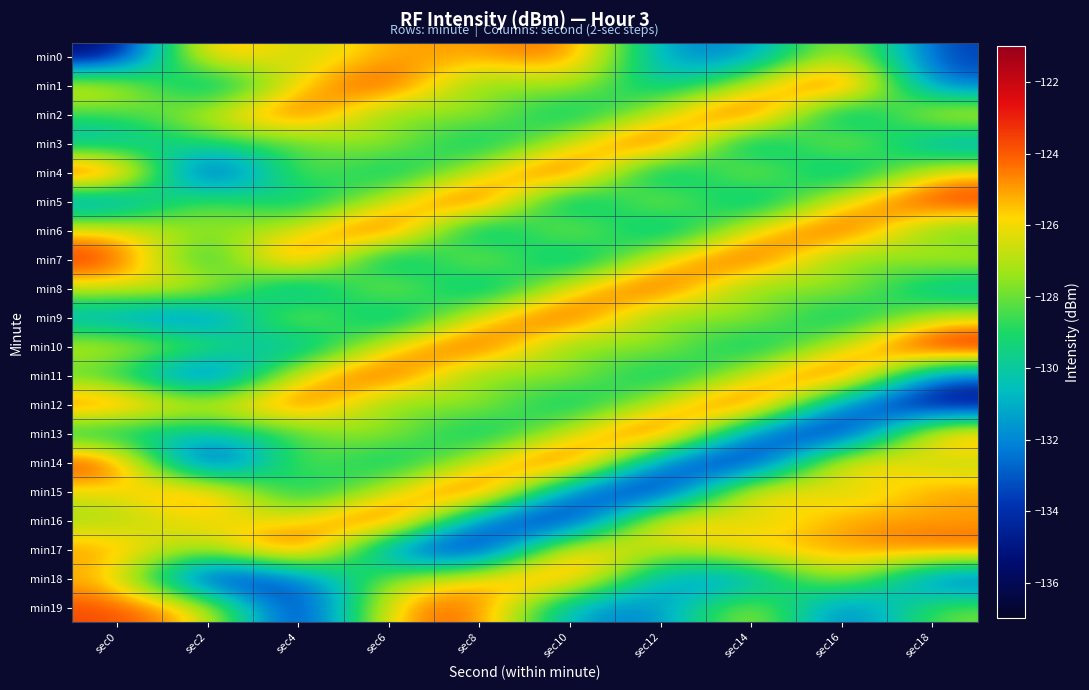

Between sec4 and sec0, which is larger?

sec4